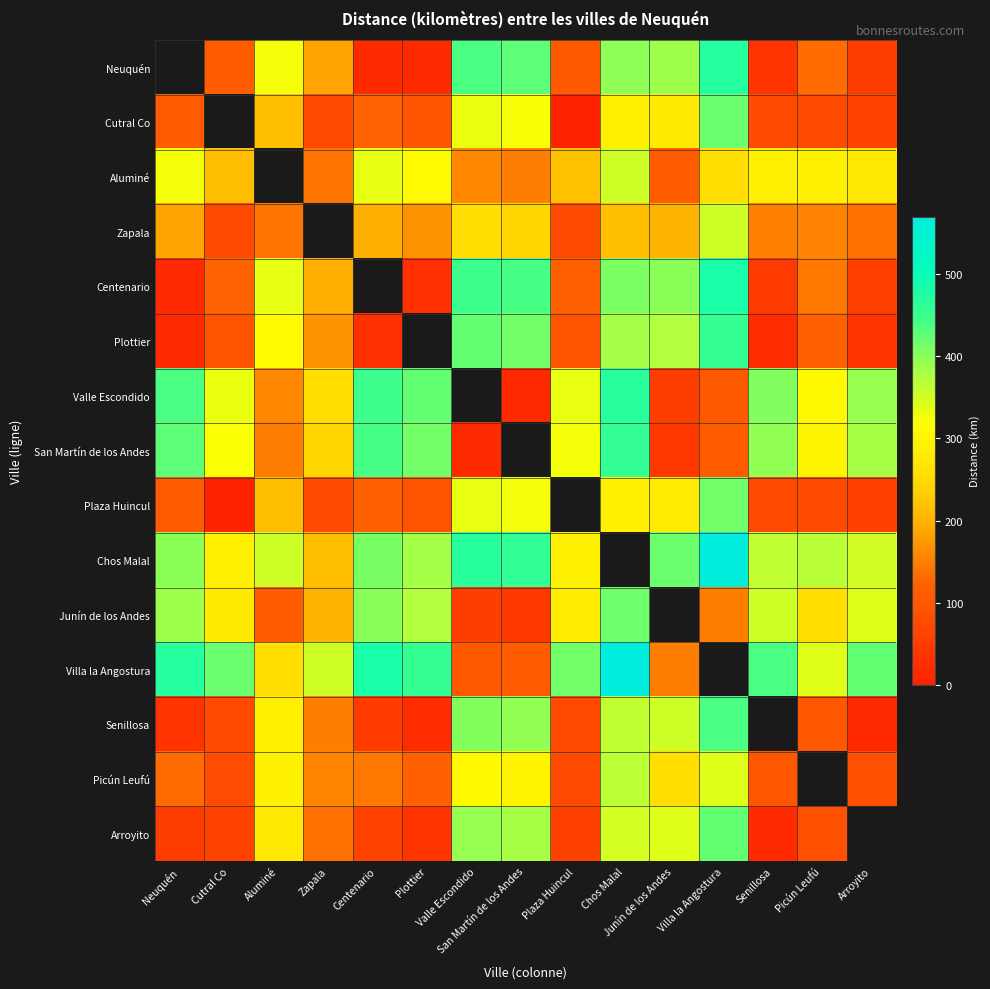

Count the number of categories in the chart.

15